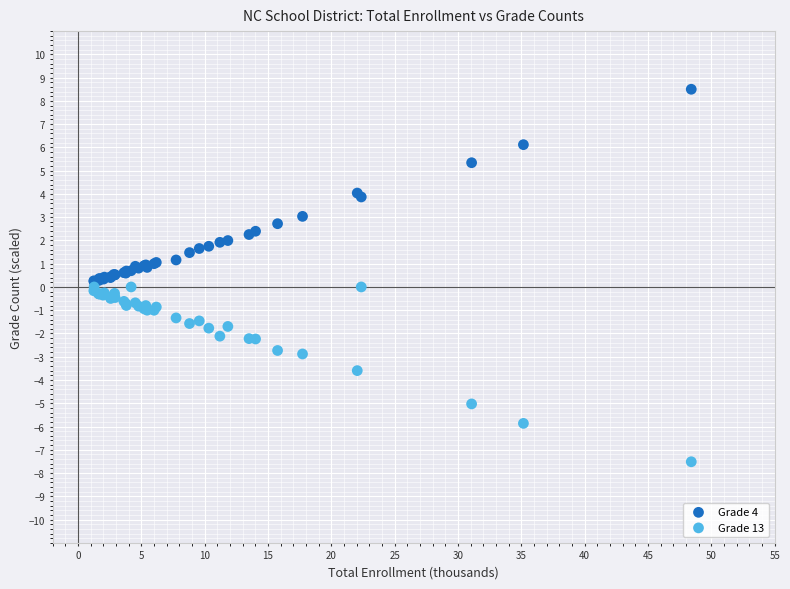

Which series has the largest Y range (max minus min)?

Grade 4